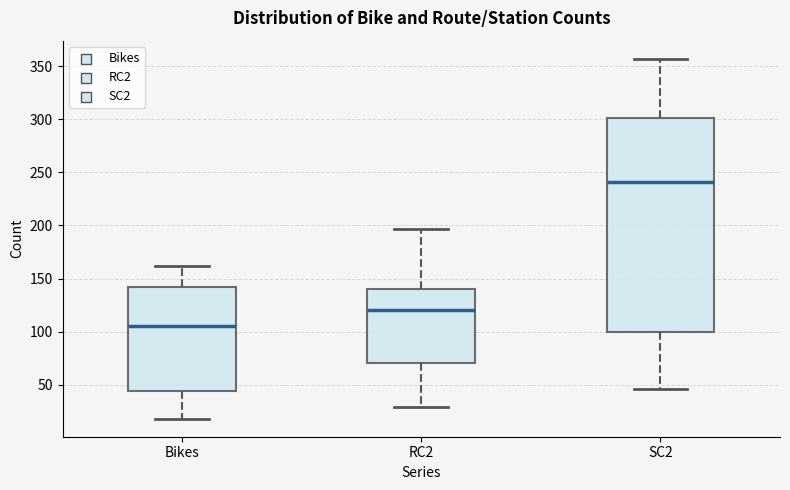

Where does the lower whisker of the box for RC2 end on the y-axis? The values are not printed on the chart, so give them approximately, as read against the axis.

30